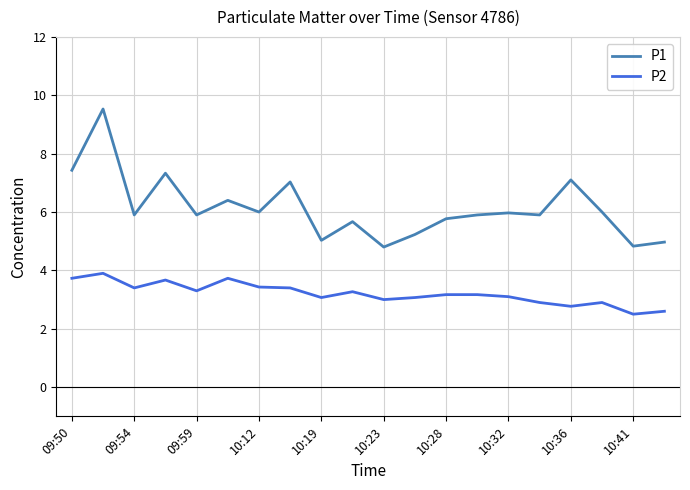

Which series has the widest spread of values?

P1